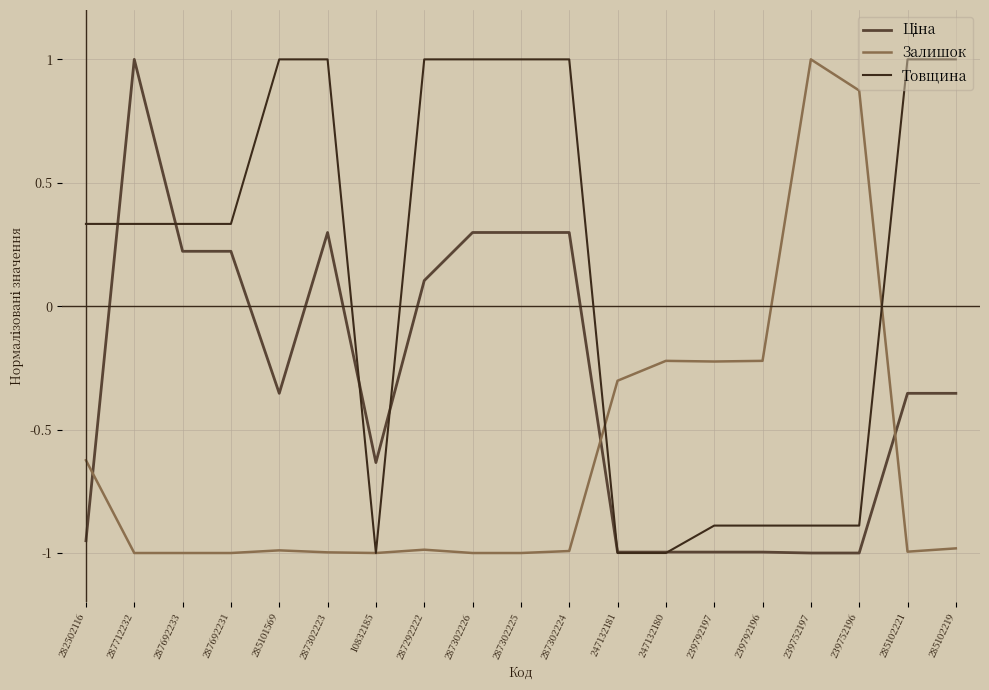

At which label does Залишок first exceed 0?

239752197